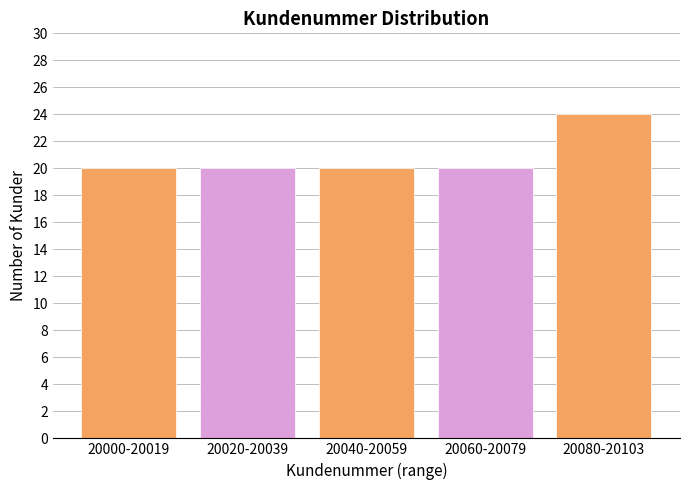

Reading right to left, list all the values displayed in this chart.

20080-20103=24	20060-20079=20	20040-20059=20	20020-20039=20	20000-20019=20